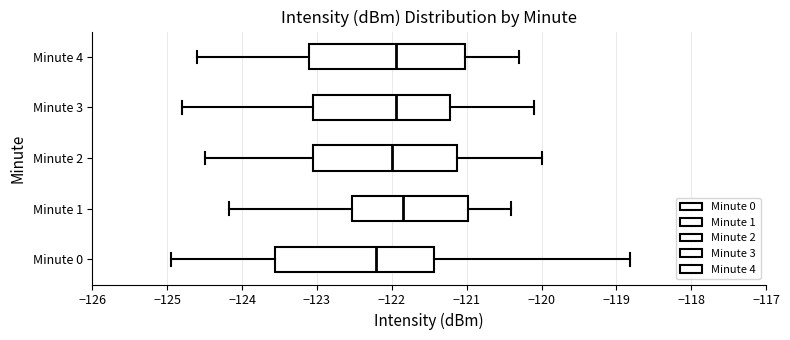

Which box's median line is the furthest to the right?

Minute 1